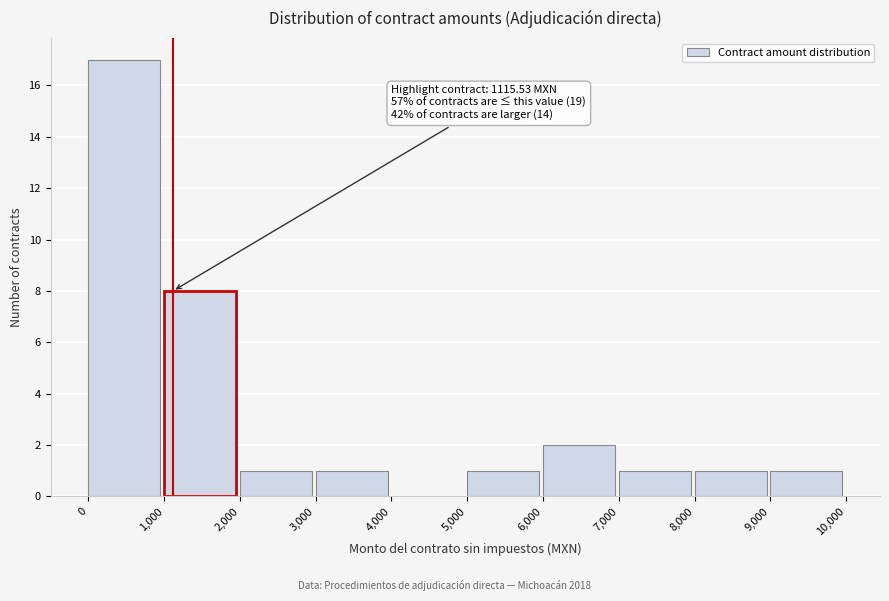

Which range on the x-axis has the tallest bar?

0 to 1,000